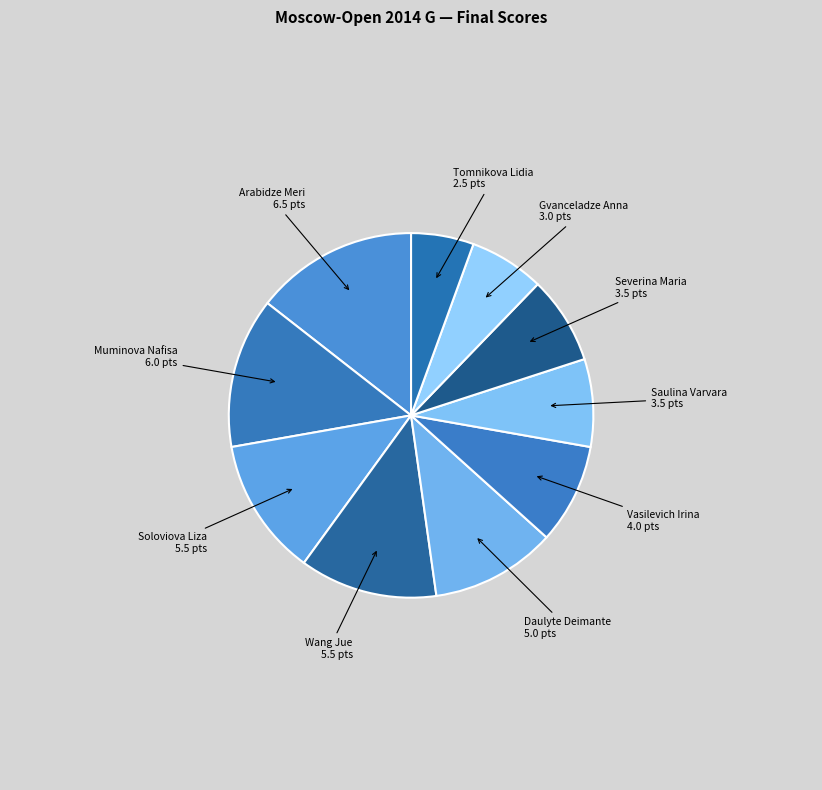

How many slices are in this pie chart?

10